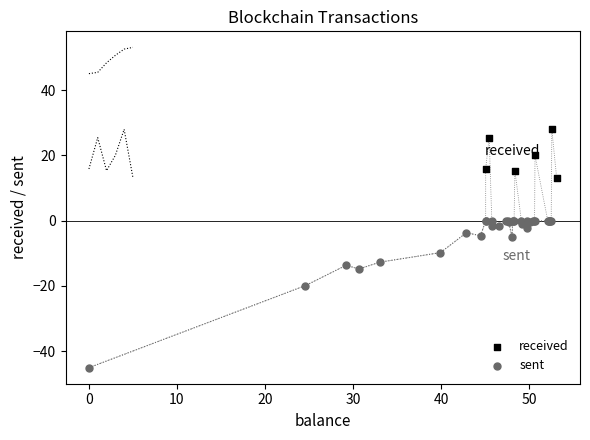

Which series has the largest Y range (max minus min)?

sent